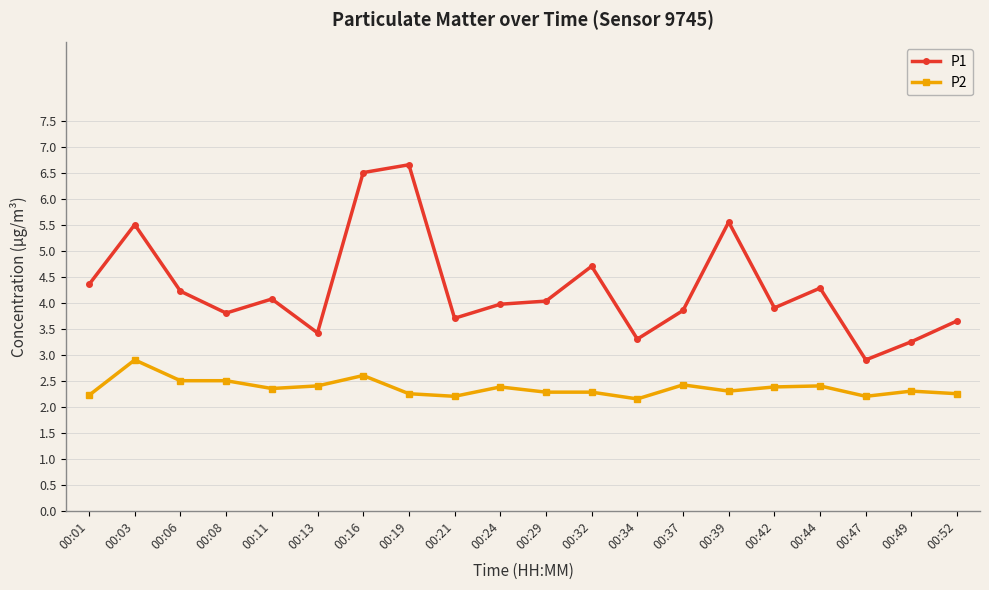

The value of P2 at 00:52 is 2.2. True or false?

True